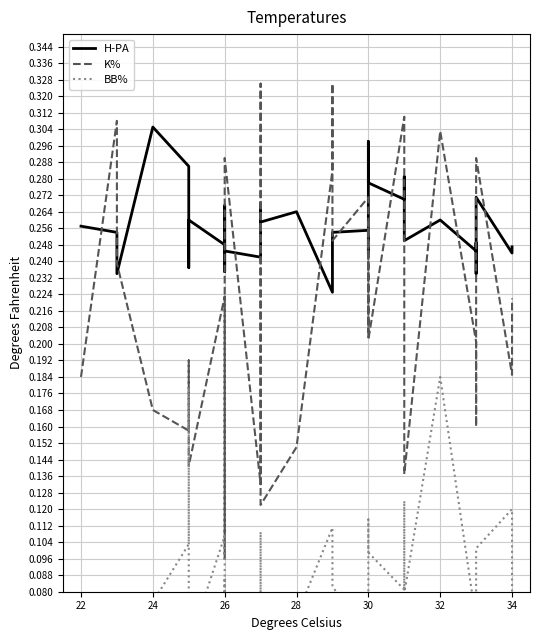

The value of BB% at 16 is 0.1. True or false?

False